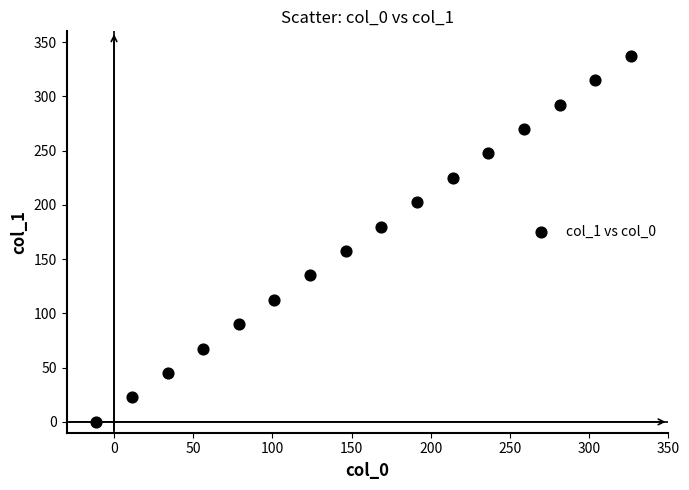

What is the range of X values (max minus min)?

337.5